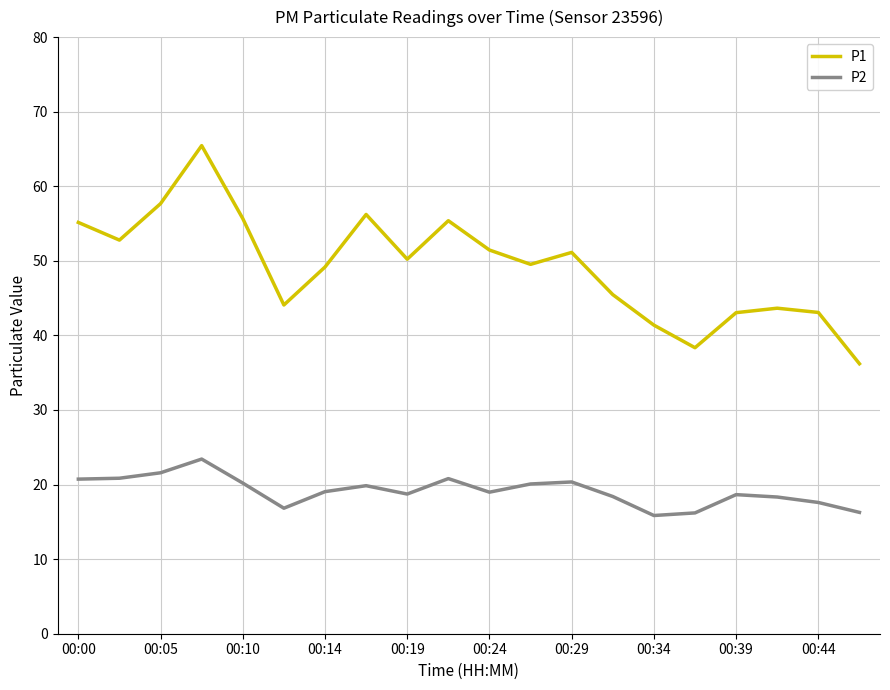

True or false: P1 and P2 intersect in this chart.

False